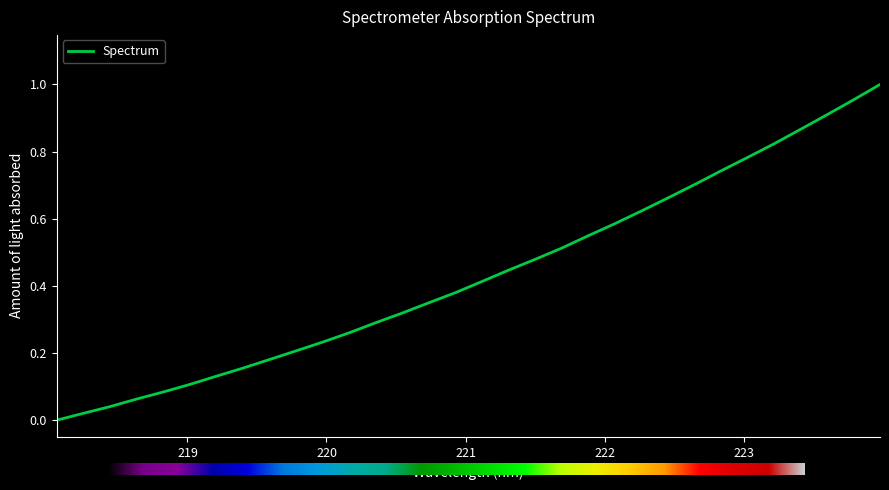

Reading left to right, what are all the values shown in this chart?

0.0	0.0	0.0	0.1	0.1	0.1	0.1	0.2	0.2	0.2	0.2	0.3	0.3	0.3	0.3	0.4	0.4	0.4	0.5	0.5	0.5	0.6	0.6	0.7	0.7	0.7	0.8	0.8	0.9	0.9	1.0	1.0